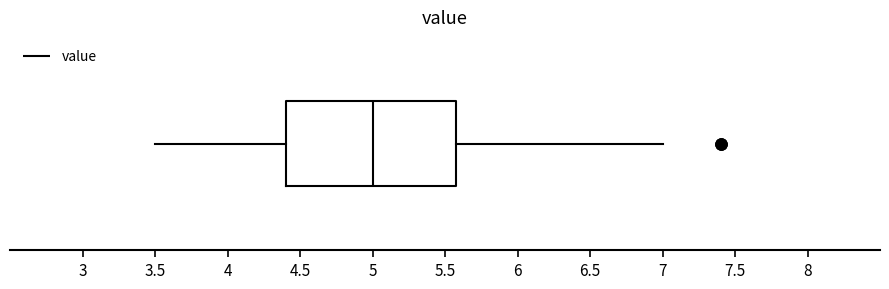

Read this box plot against the x-axis: the position of the median line, the range covered by the box, and the ends of both whiskers. The values are not printed on the chart, so give them approximately, as read against the axis.

median 5.0, box 4.4 to 5.6, whiskers 3.5 to 7.0